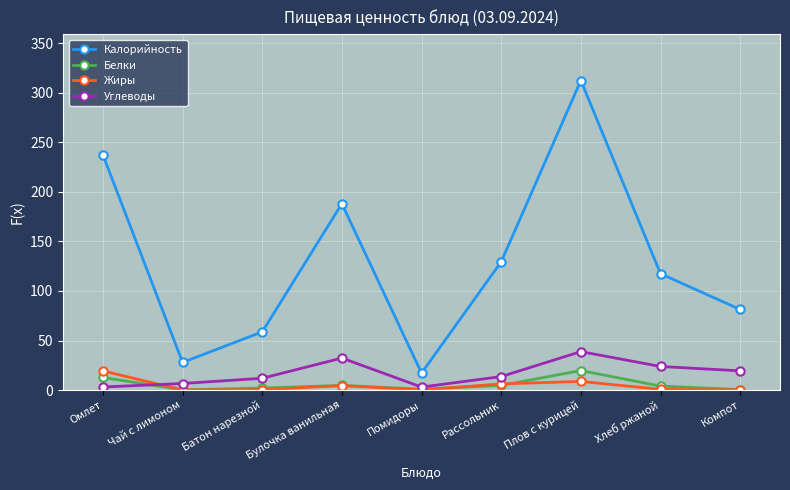

Which category has the highest value across all series?

Плов с курицей